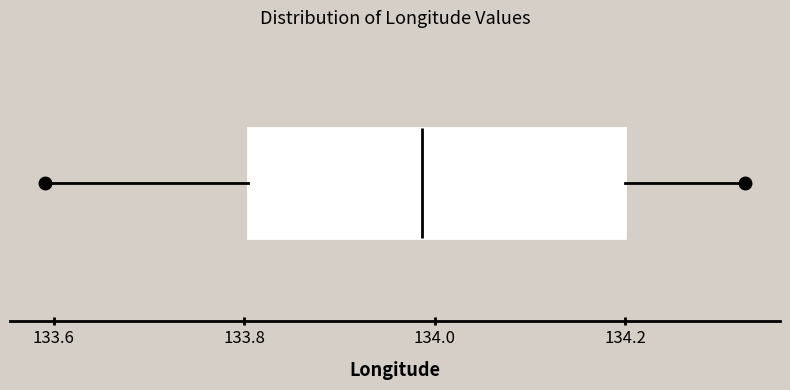

Read this box plot against the x-axis: the position of the median line, the range covered by the box, and the ends of both whiskers. The values are not printed on the chart, so give them approximately, as read against the axis.

median 133.98, box 133.80 to 134.20, whiskers 133.60 to 134.32